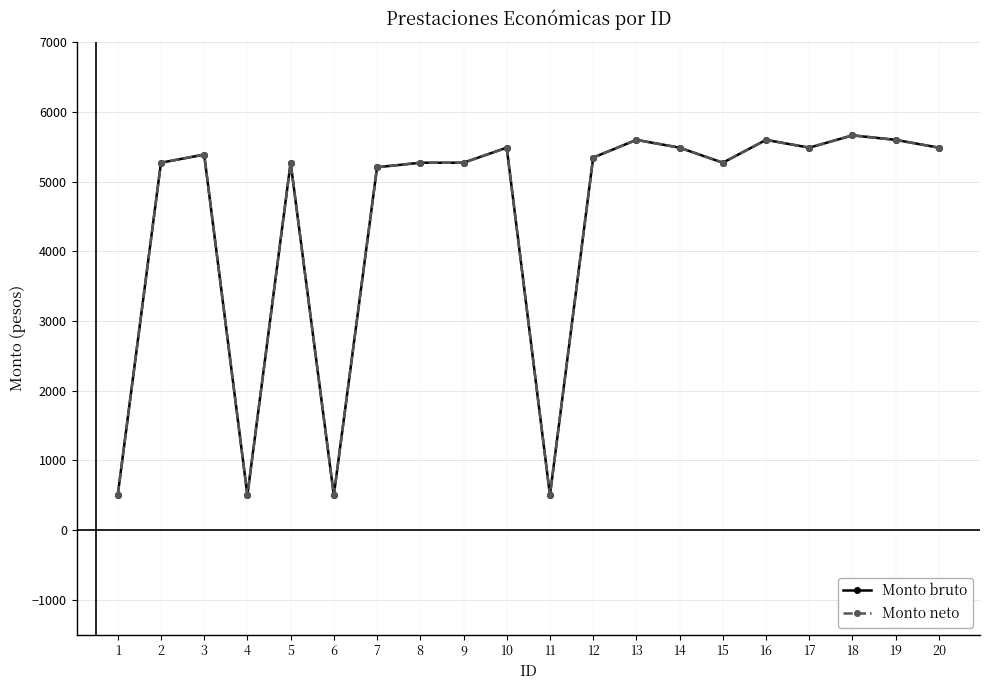

In Monto bruto, how many points are lower than both neighbors (excluding endpoints)?

5